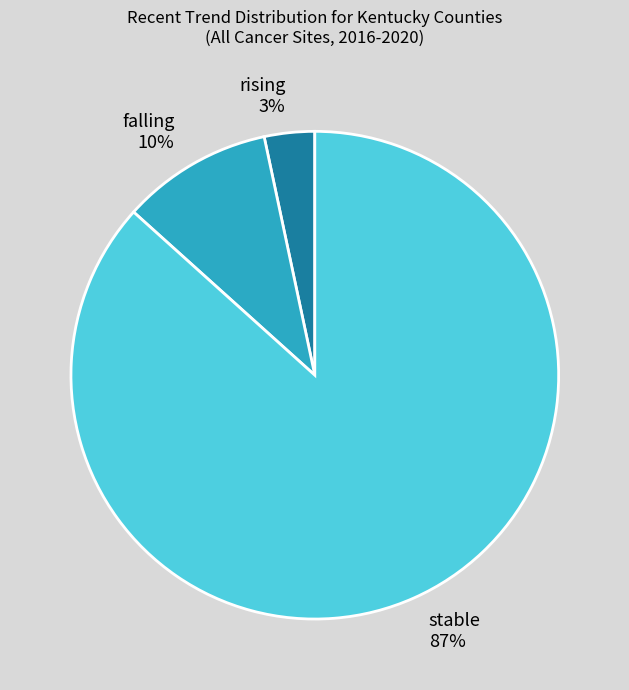

To the nearest percent, what is the average slice percentage?

33%